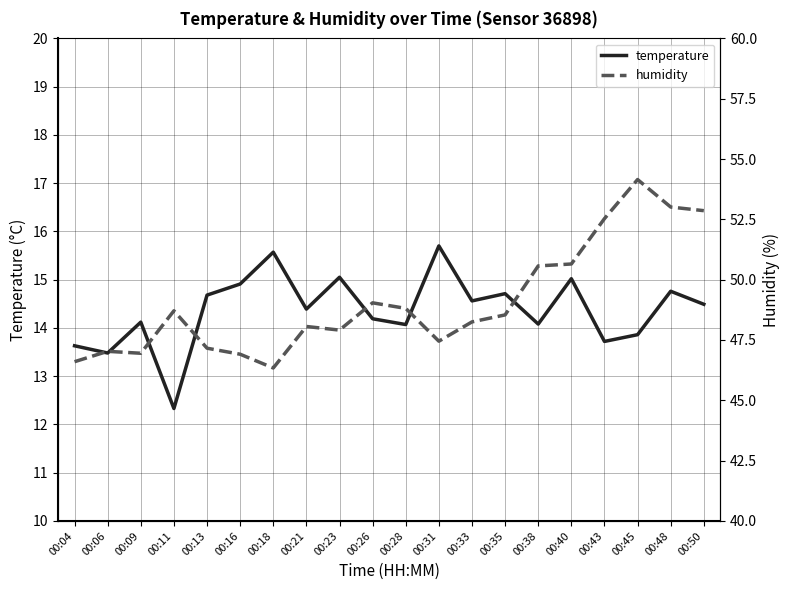

At which label does humidity first exceed 48?

00:11